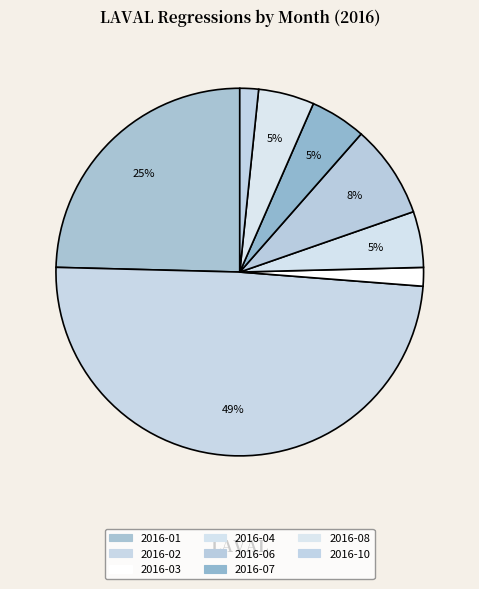

How many slices are in this pie chart?

8